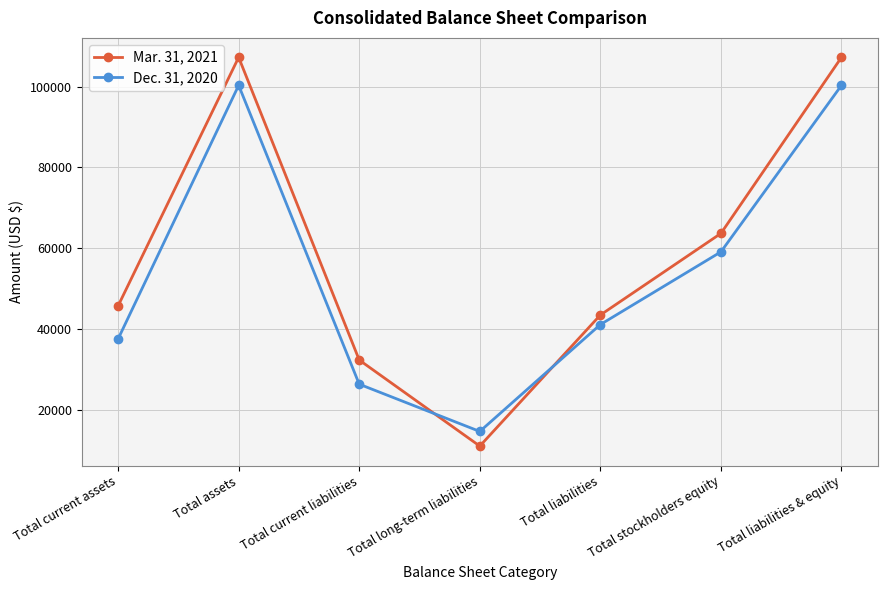

Where is Dec. 31, 2020 nearest to the value 57518?

Total stockholders equity